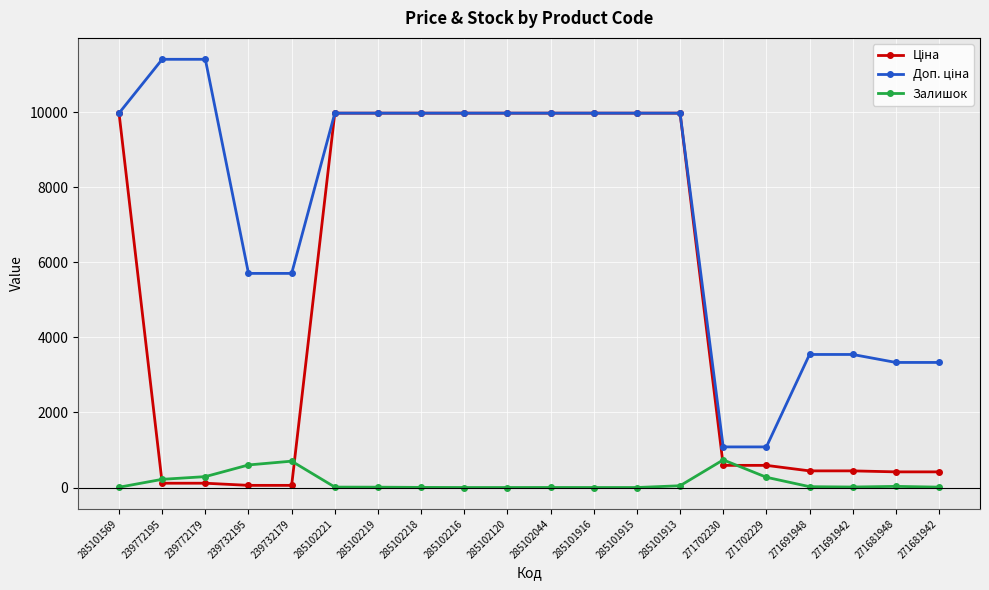

How many lines are shown in the chart?

3